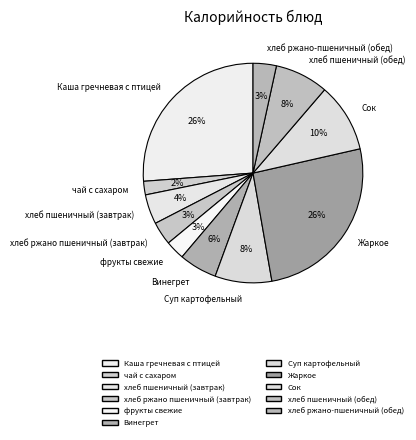

How many slices are in this pie chart?

11